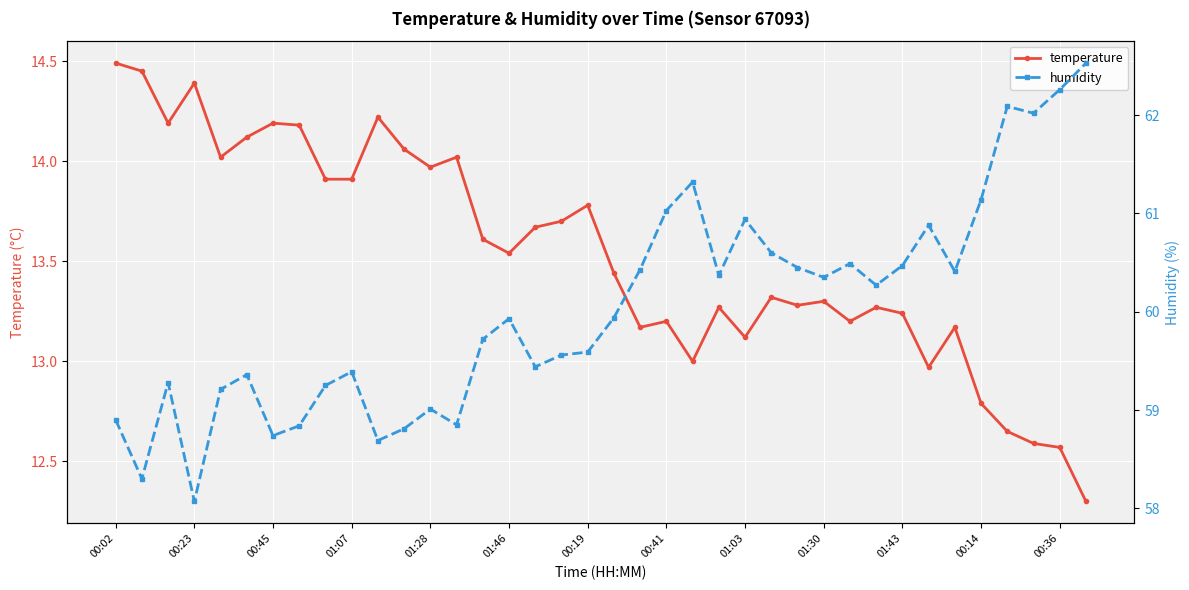

What is the value of the temperature point at the 6th from the left?

14.1